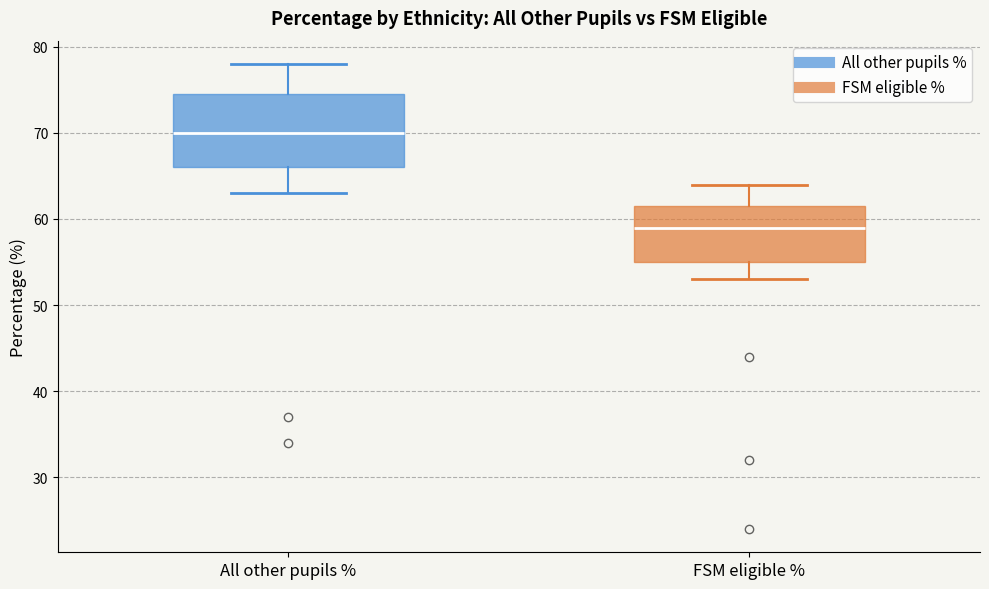

Reading left to right, transcribe this box plot: for each box, give where its median line is, the range the box spans, and where its two whiskers end, as read against the y-axis. The values are not printed on the chart, so give them approximately, as read against the axis.

All other pupils %: median 70, box 66 to 75, whiskers 63 to 78
FSM eligible %: median 59, box 55 to 62, whiskers 53 to 64